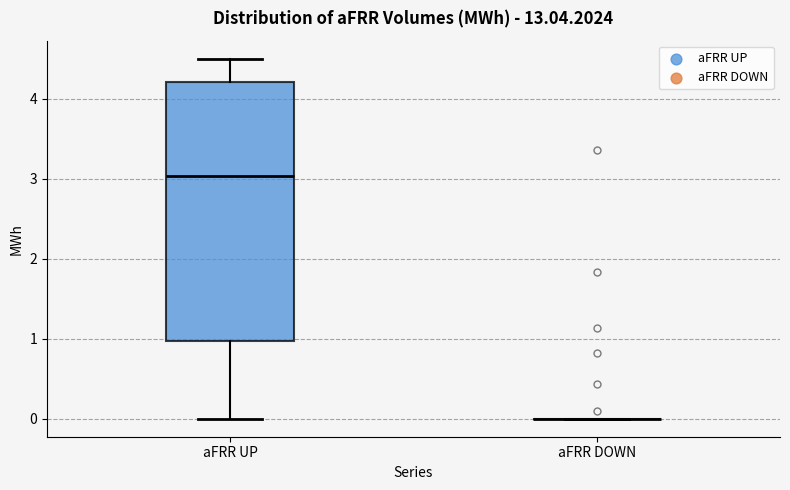

Reading left to right, transcribe this box plot: for each box, give where its median line is, the range the box spans, and where its two whiskers end, as read against the y-axis. The values are not printed on the chart, so give them approximately, as read against the axis.

aFRR UP: median 3.0, box 1.0 to 4.2, whiskers 0.0 to 4.5
aFRR DOWN: box collapsed to a line at 0.0, whiskers 0.0 to 0.0